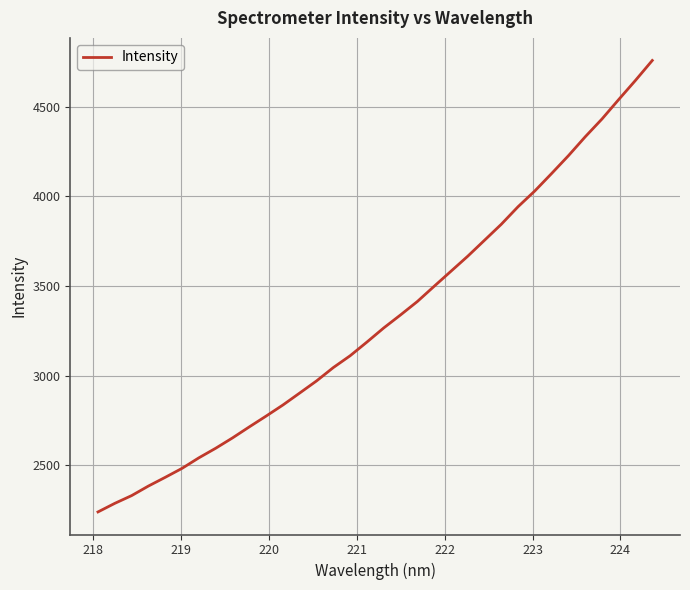

What is the greatest value displayed?

4757.9